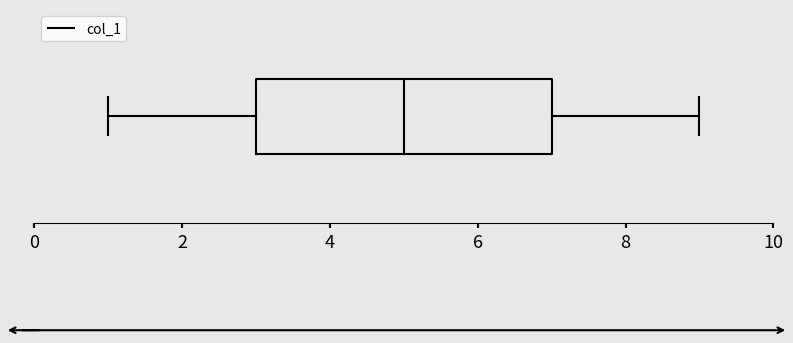

Transcribe this box plot: give where the median line is, the range the box spans, and where the two whiskers end, as read against the x-axis. The values are not printed on the chart, so give them approximately, as read against the axis.

median 5, box 3 to 7, whiskers 1 to 9